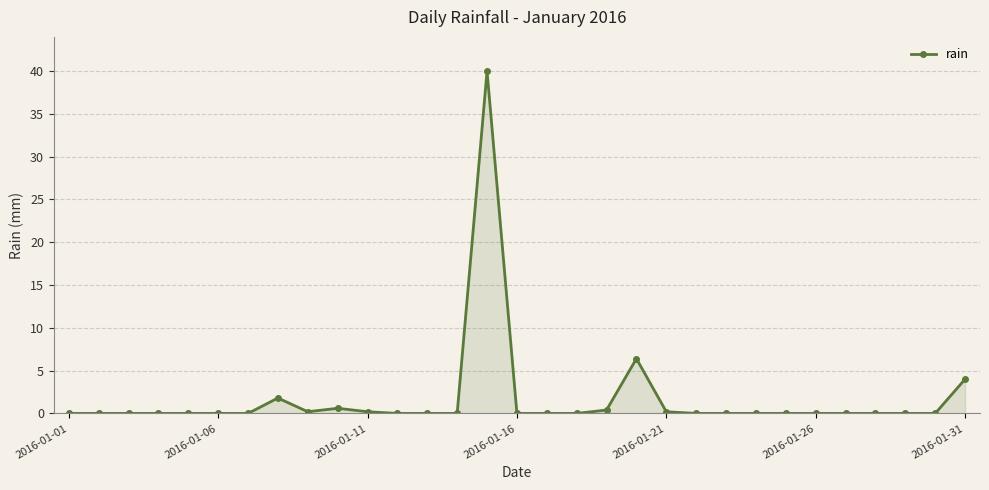

What is the difference between the maximum and minimum values?

40.0